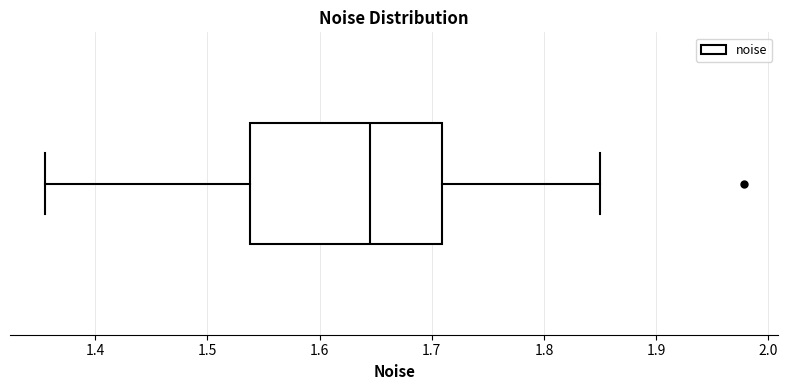

Transcribe this box plot: give where the median line is, the range the box spans, and where the two whiskers end, as read against the x-axis. The values are not printed on the chart, so give them approximately, as read against the axis.

median 1.65, box 1.54 to 1.71, whiskers 1.36 to 1.85